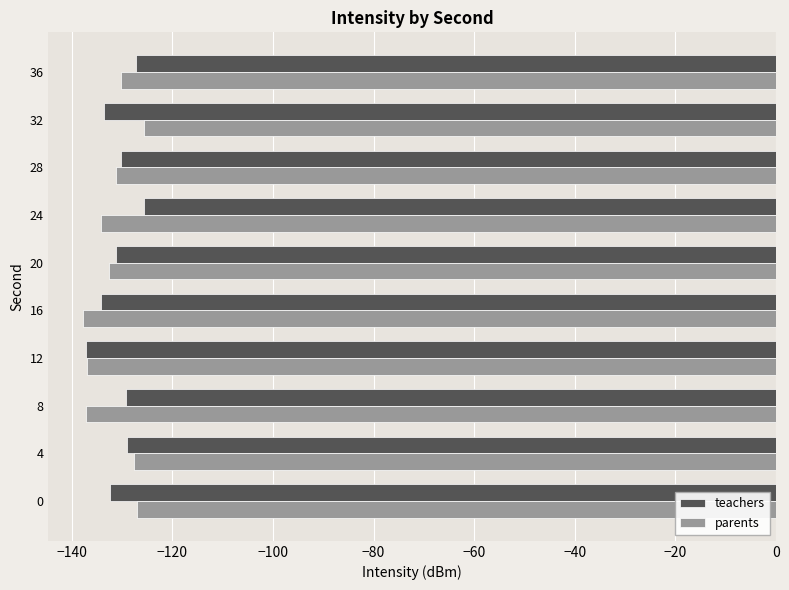

Is the value of teachers at 4 greater than the value of parents at 24?

Yes